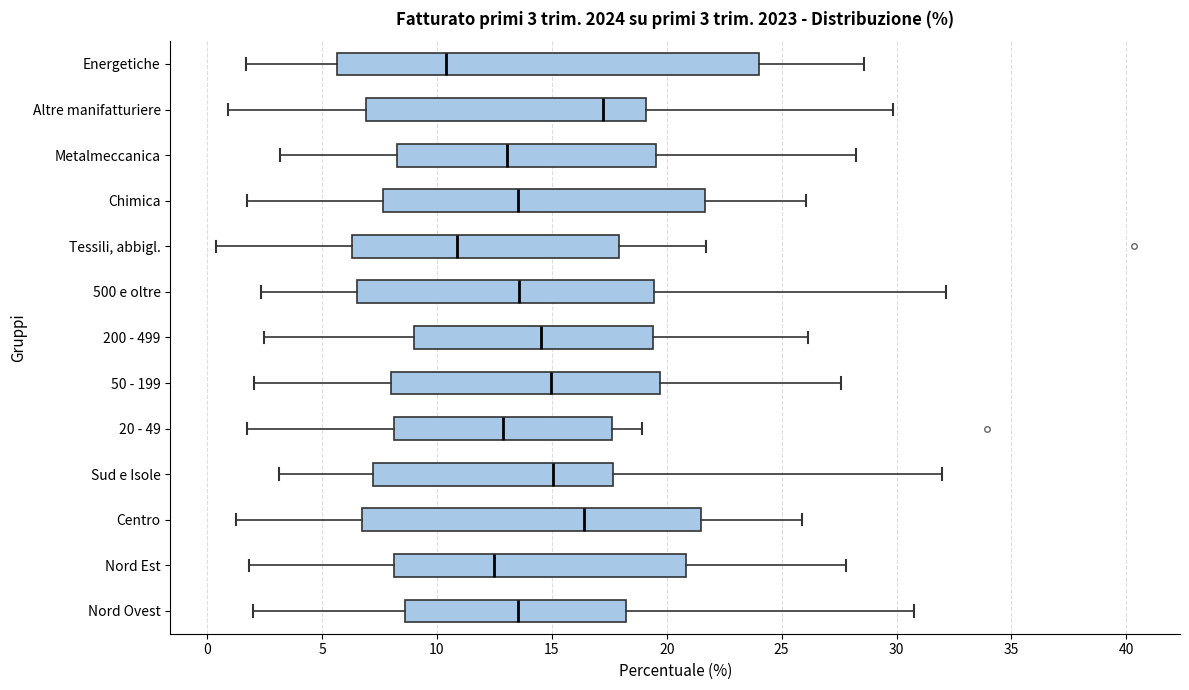

Which box has the furthest to the right median line?

Altre manifatturiere